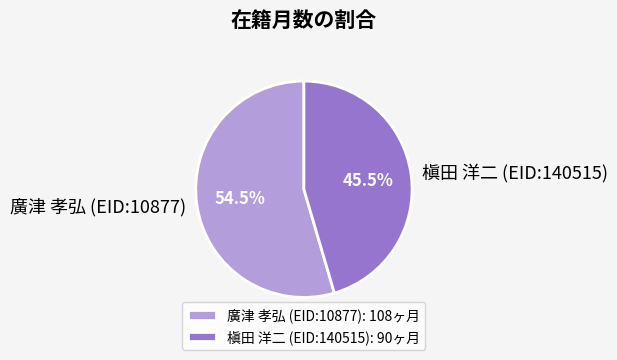

To the nearest percent, what is the difference between the largest and smallest slice percentages?

9%